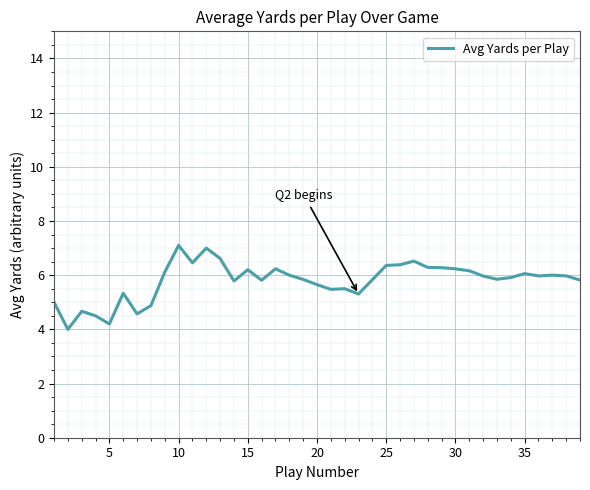

What is the maximum value shown in the chart?

7.1